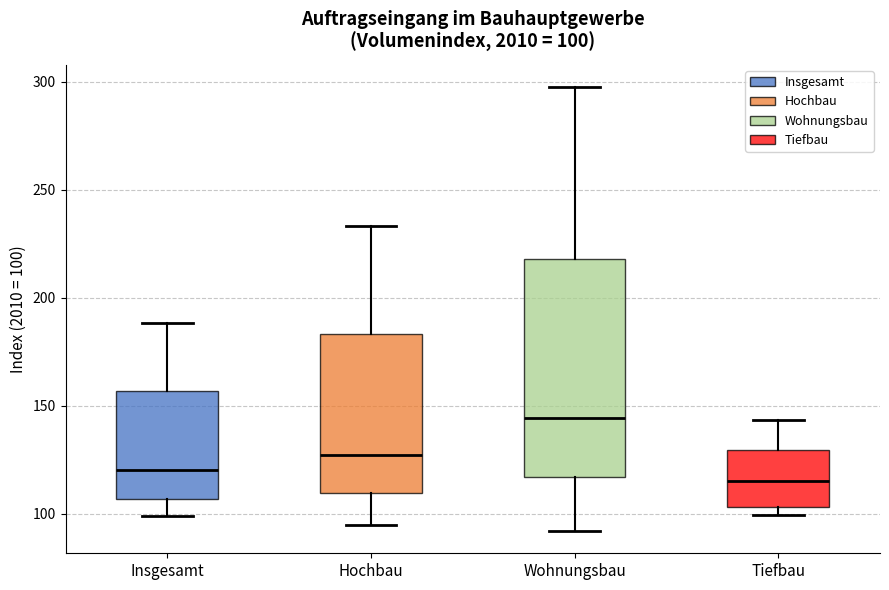

Which box's median line is the highest?

Wohnungsbau